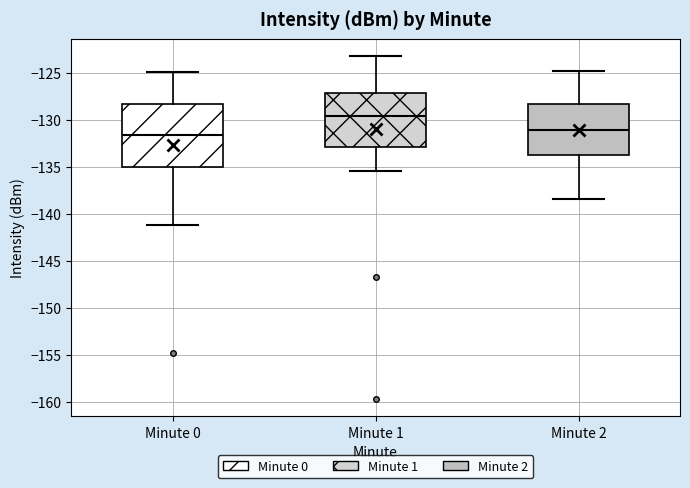

Which box has the lowest median line?

Minute 0